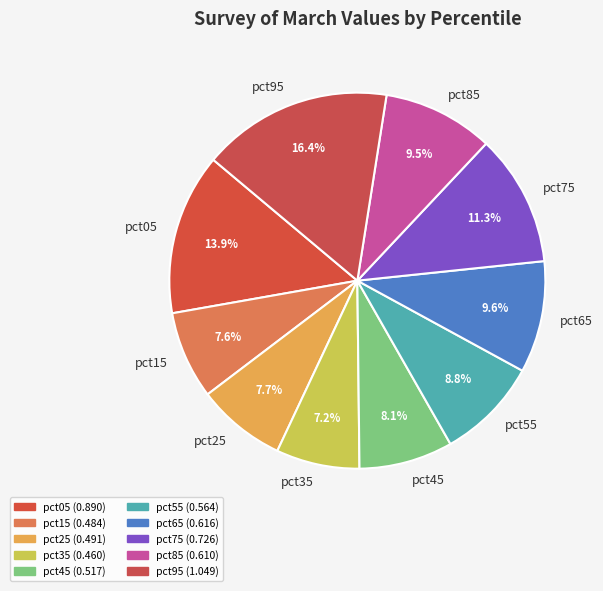

The pct25 slice represents 14% of the pie. True or false?

False